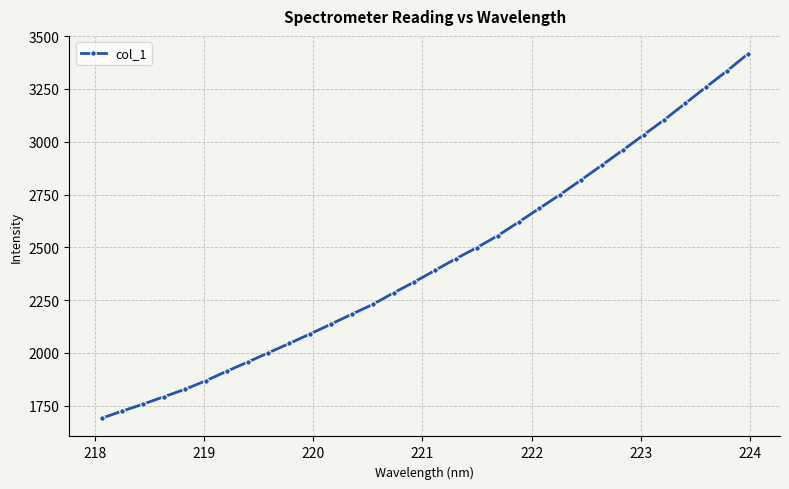

What is the value of the 20th point from the left?

2555.3